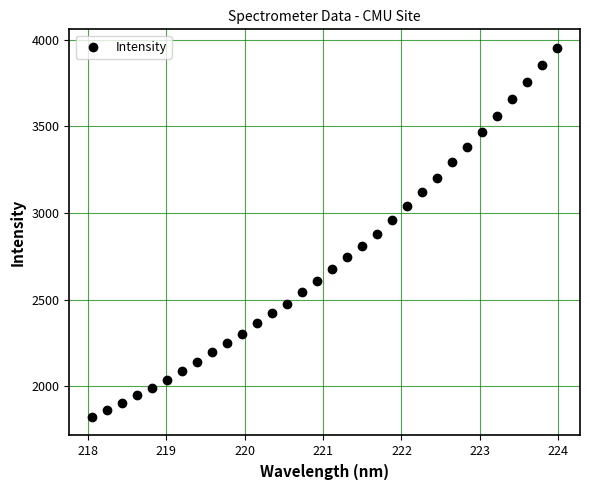

What is the range of Y values (max minus min)?

2130.0